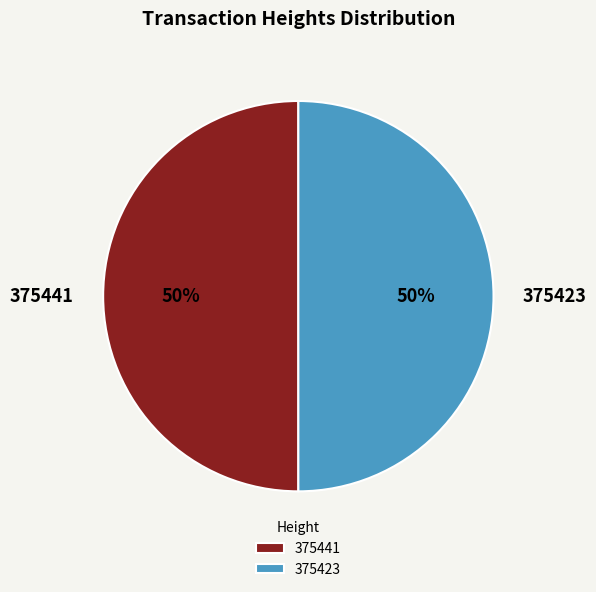

What is the ratio of the value at 375441 to the value at 375423?

1.0